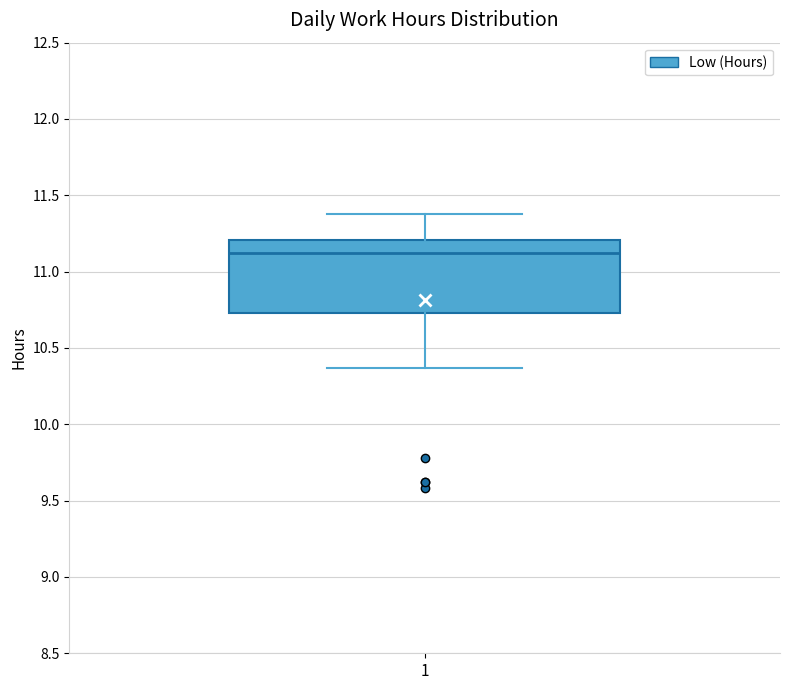

Read this box plot against the y-axis: the position of the median line, the range covered by the box, and the ends of both whiskers. The values are not printed on the chart, so give them approximately, as read against the axis.

median 11.10, box 10.75 to 11.20, whiskers 10.35 to 11.40